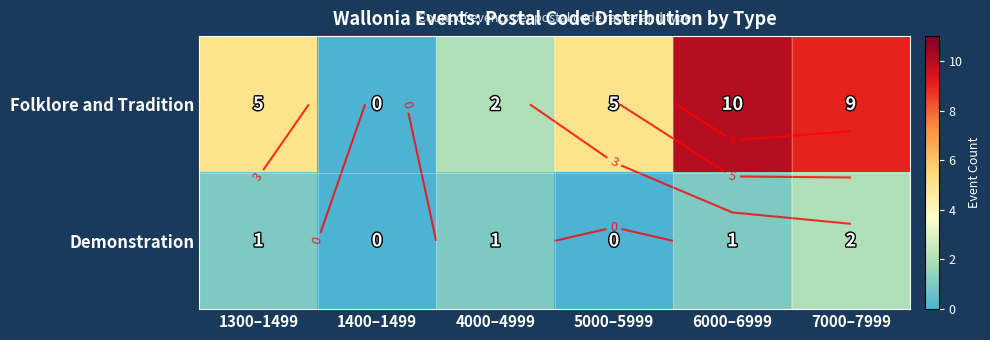

Which has a higher value, 6000–6999 or 1400–1499?

6000–6999